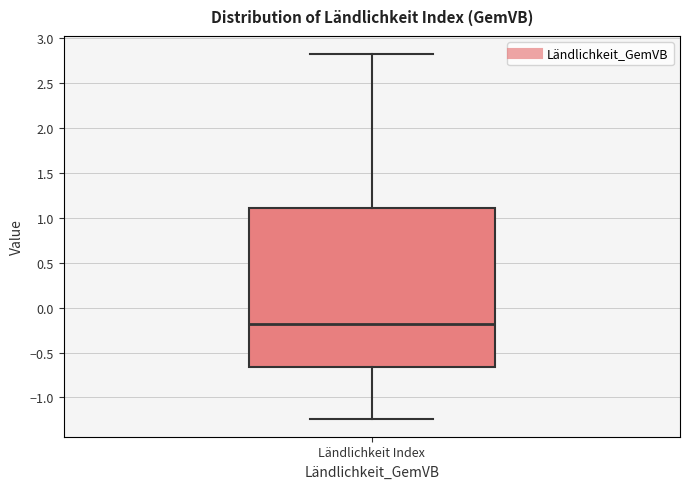

Read this box plot against the y-axis: the position of the median line, the range covered by the box, and the ends of both whiskers. The values are not printed on the chart, so give them approximately, as read against the axis.

median -0.20, box -0.65 to 1.10, whiskers -1.25 to 2.80